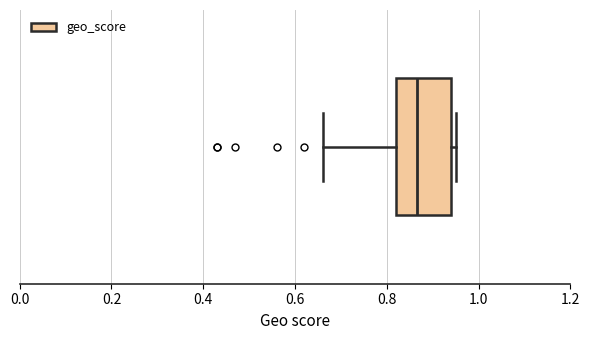

Read this box plot against the x-axis: the position of the median line, the range covered by the box, and the ends of both whiskers. The values are not printed on the chart, so give them approximately, as read against the axis.

median 0.86, box 0.82 to 0.94, whiskers 0.66 to 0.96